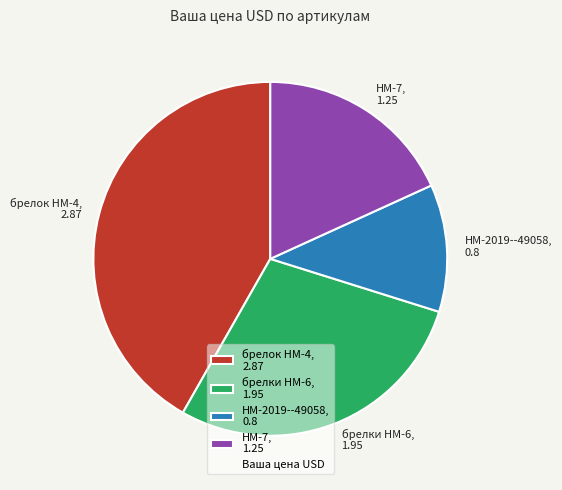

How many slices are in this pie chart?

4